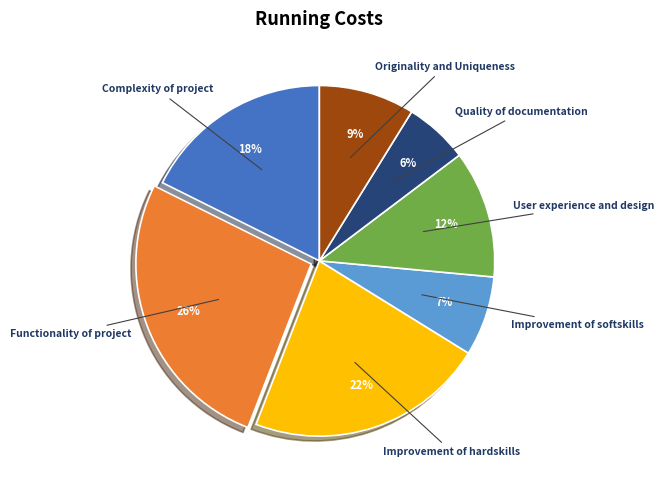

To the nearest percent, what is the difference between the User experience and design and Complexity of project slice percentages?

6%